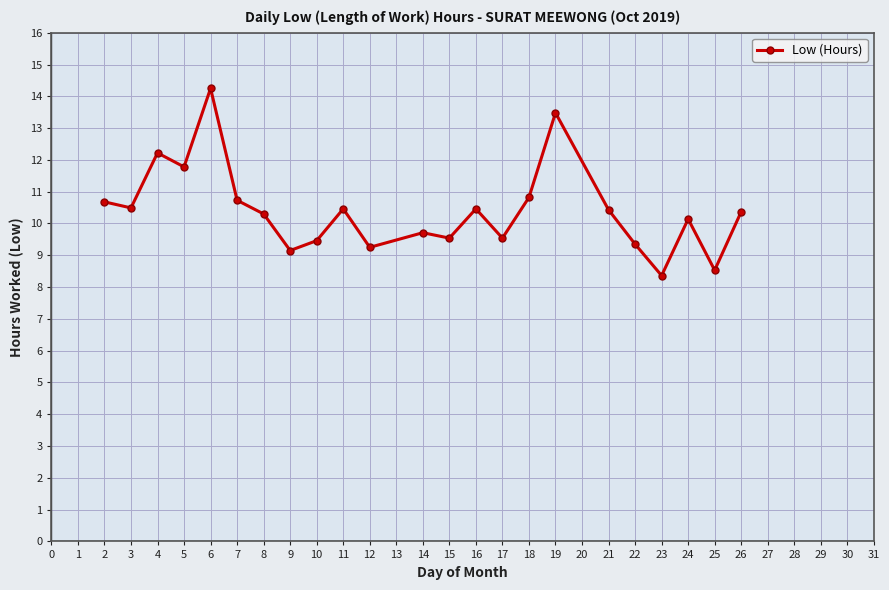

What is the sum of all values?

239.5